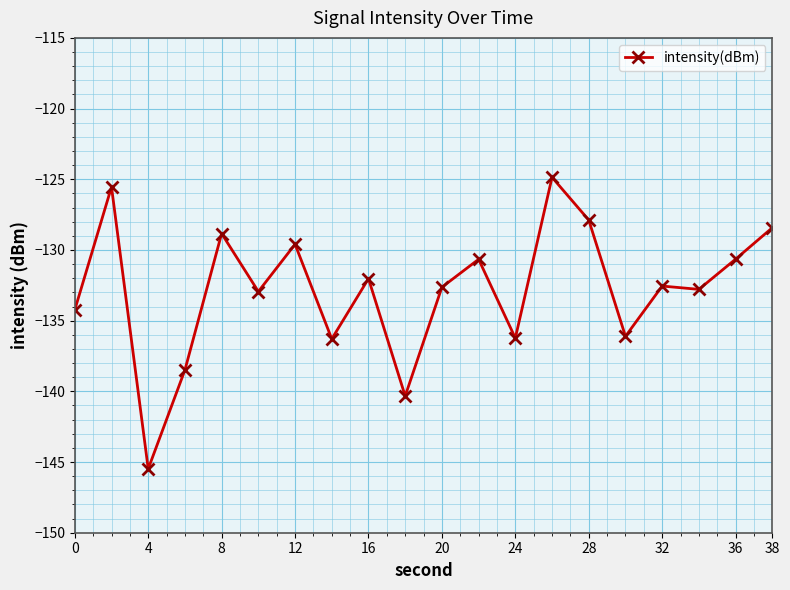

True or false: there are more than 2 points higher than both neighbors.

True